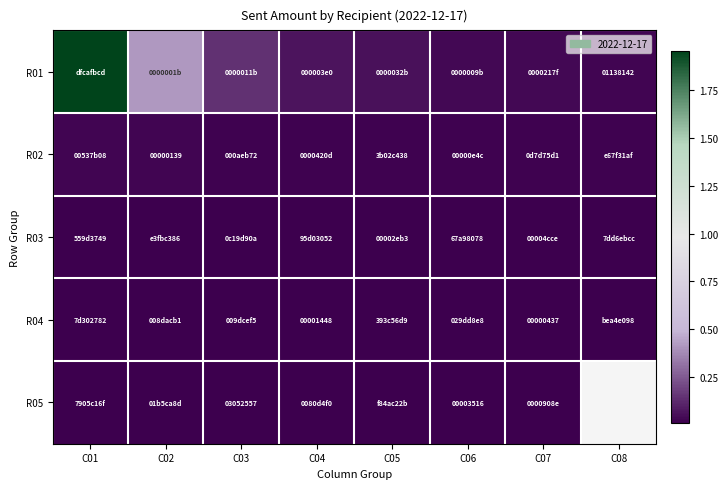

True or false: R02 has a value of 0.0 at C03.

False